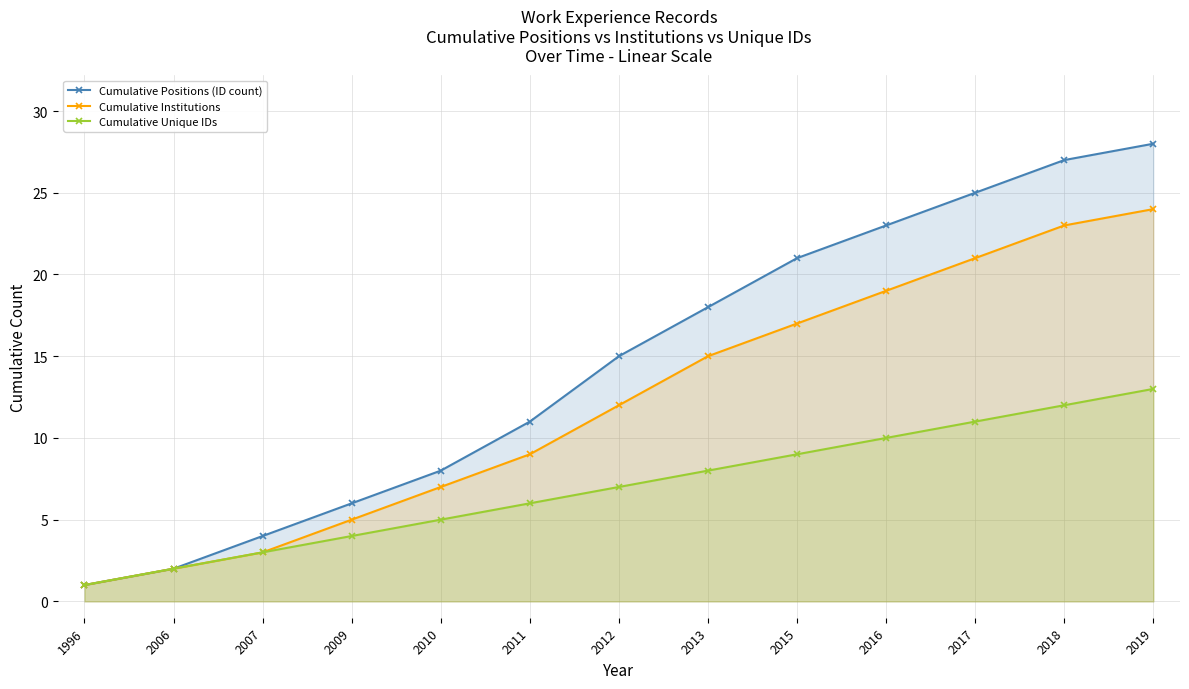

Rank the categories by Cumulative Unique IDs value from lowest to highest.

1996, 2006, 2007, 2009, 2010, 2011, 2012, 2013, 2015, 2016, 2017, 2018, 2019